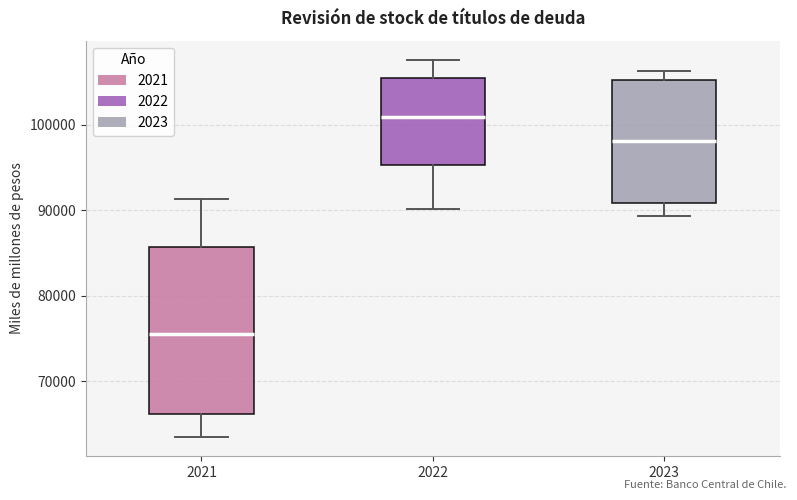

Which box has the highest median line?

2022